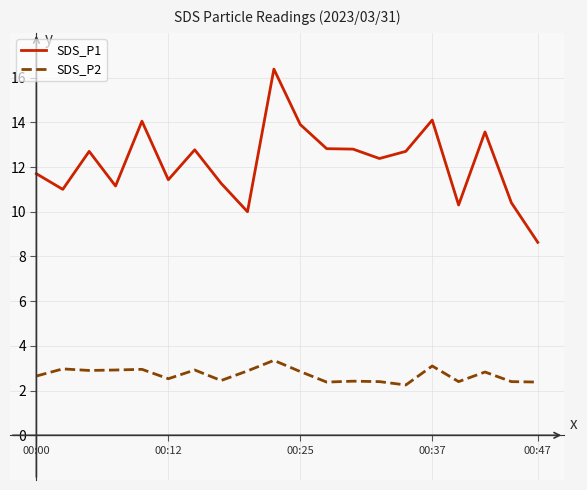

Is this an area chart (filled region under the line)?

No